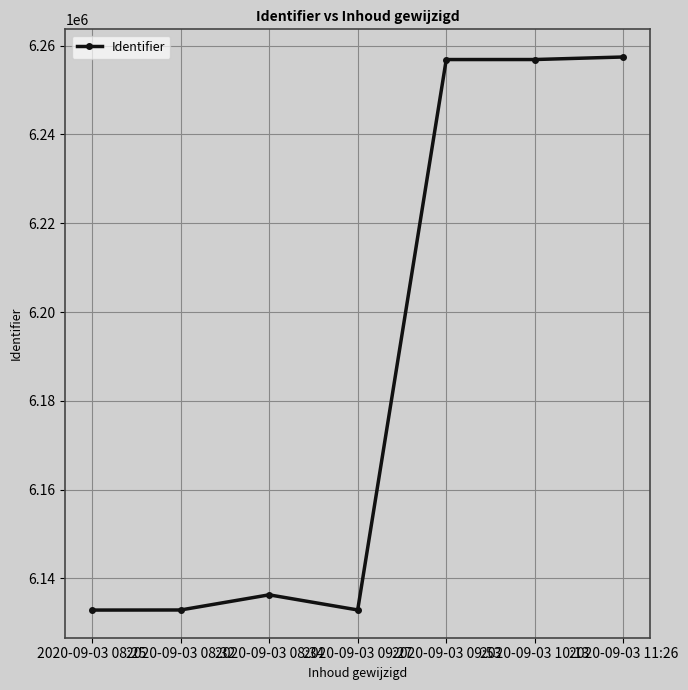

Is it true that the value at 2020-09-03 10:13 is 11145051?

False